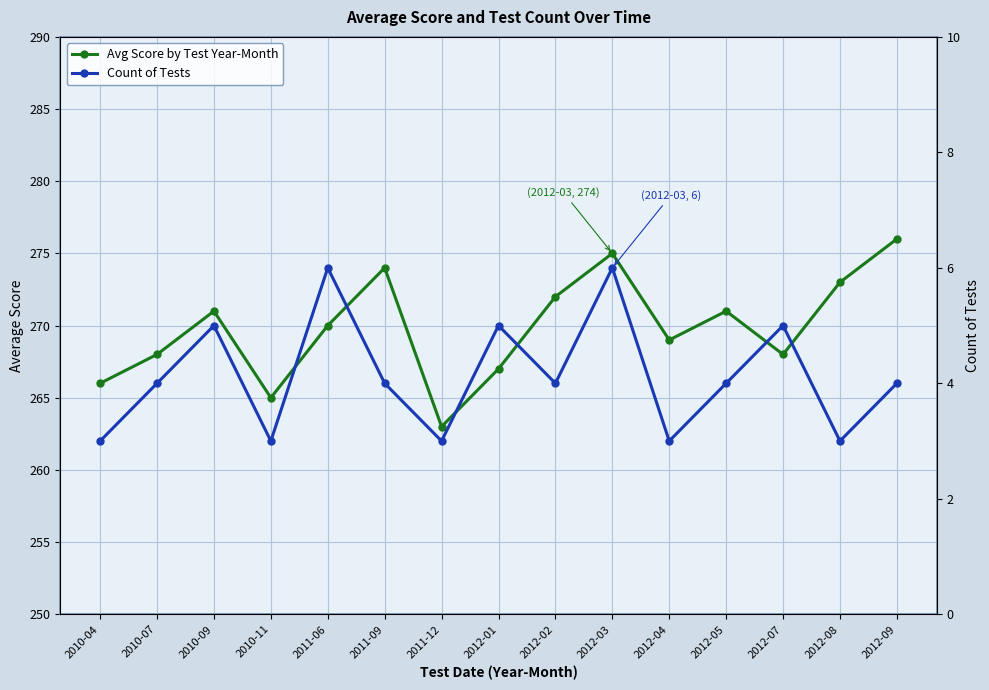

What is the difference between the maximum and second lowest values in the Avg Score by Test Year-Month series?

11